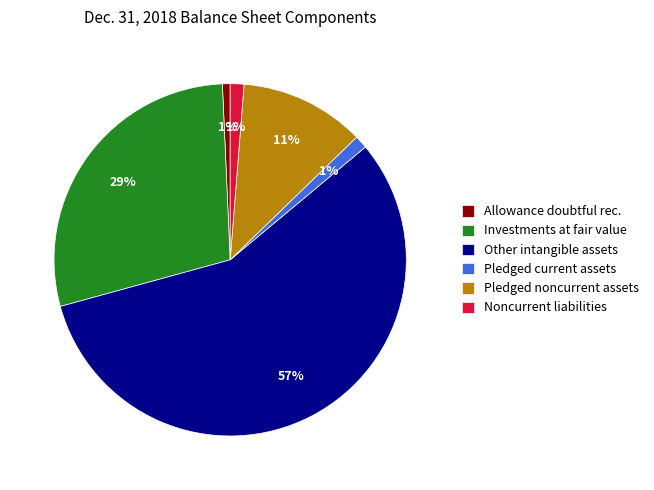

To the nearest percent, what is the difference between the largest and smallest slice percentages?

56%